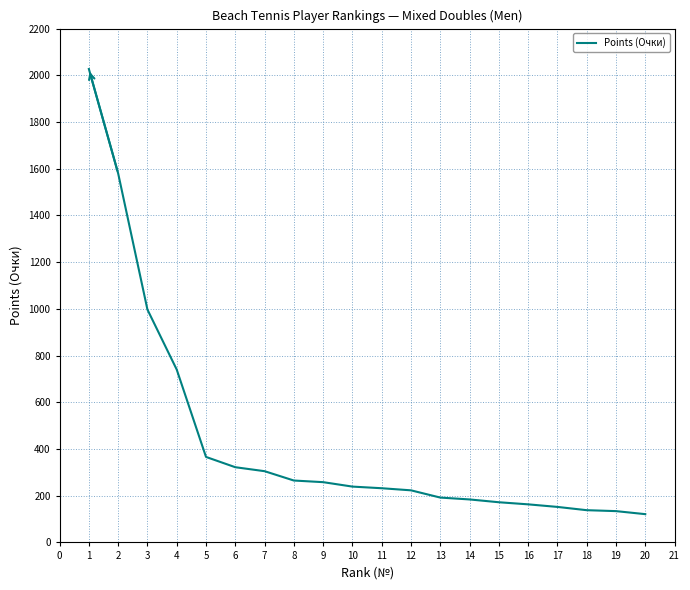

What is the change in value from 3 to 7?

-692